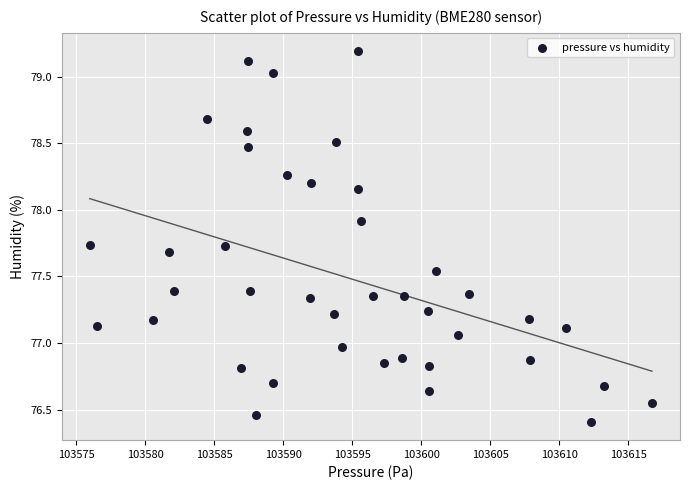

What is the range of X values (max minus min)?

40.8